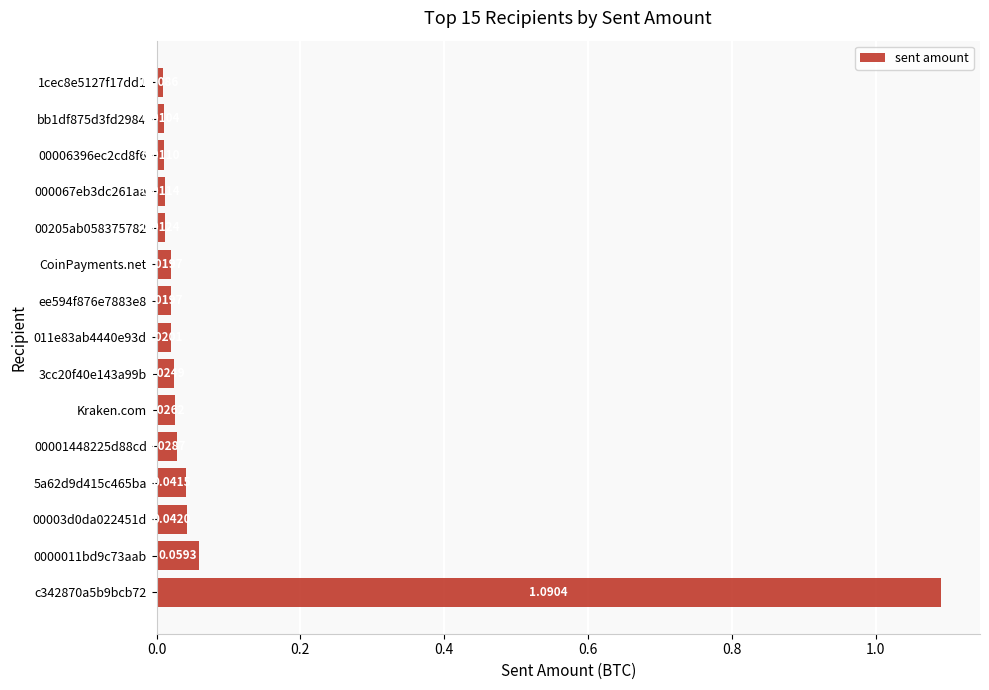

What is the sum of all values?

1.4